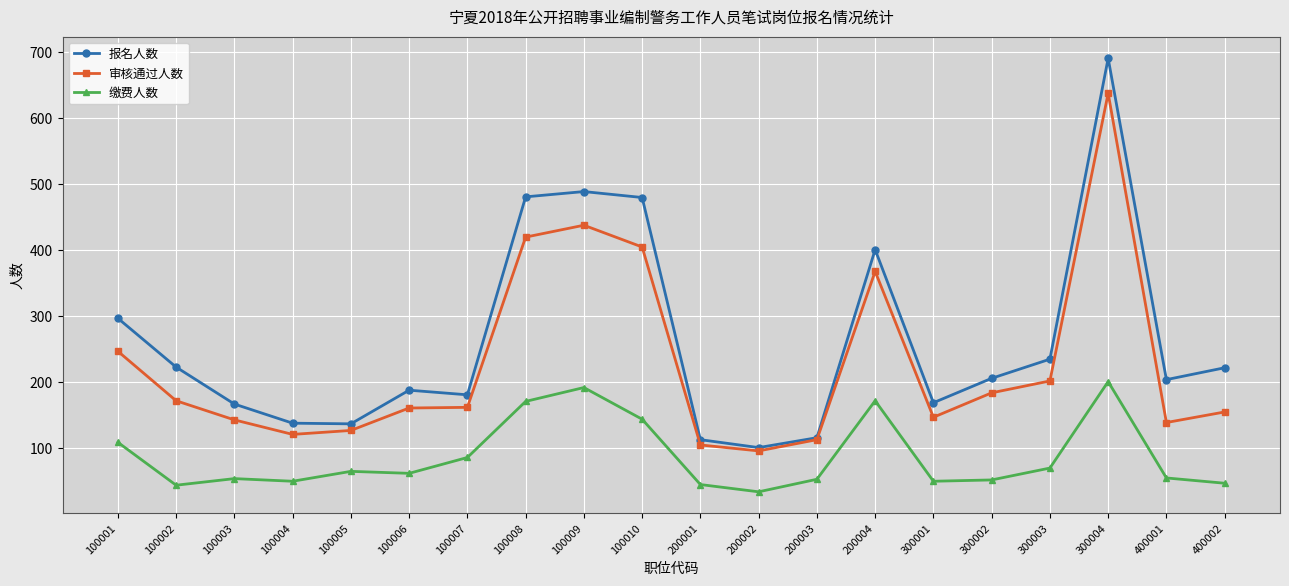

True or false: 审核通过人数 and 缴费人数 cross at least once.

False